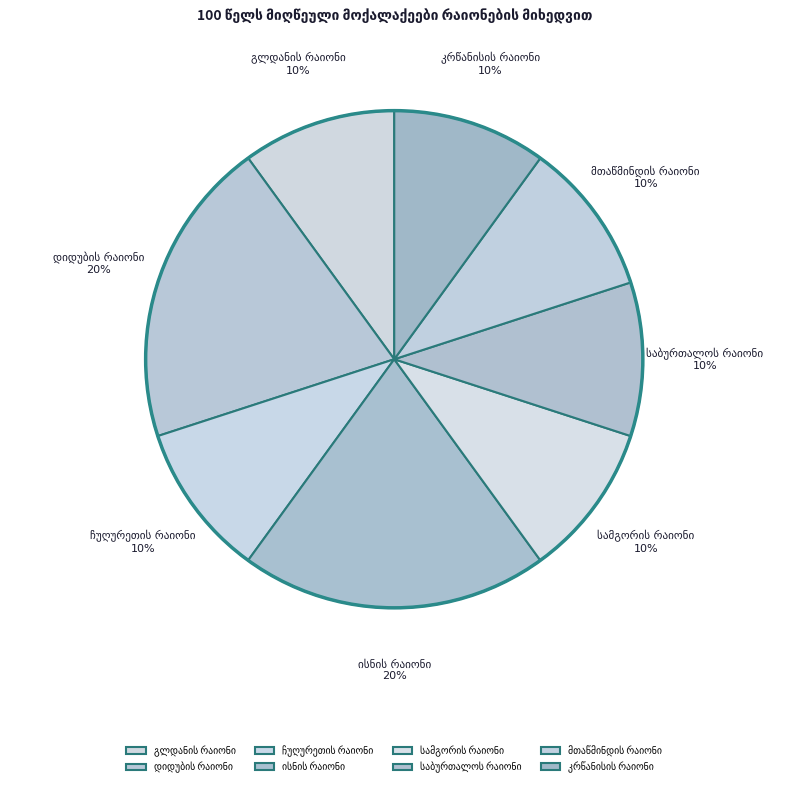

Is there a majority slice in this chart?

No